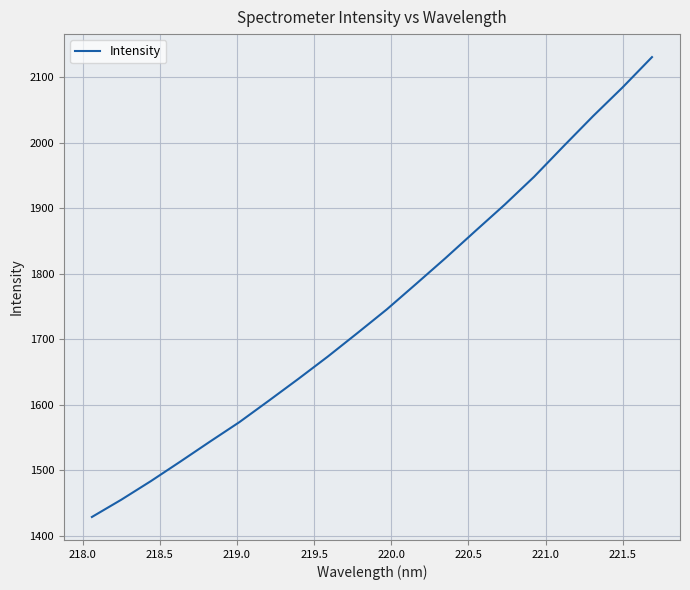

Reading right to left, what are all the values shown in this chart?

2131.1	2084.8	2041.0	1995.2	1948.5	1905.8	1865.4	1824.6	1785.0	1745.9	1709.6	1673.9	1639.8	1606.5	1573.7	1543.9	1513.5	1483.7	1455.3	1428.9